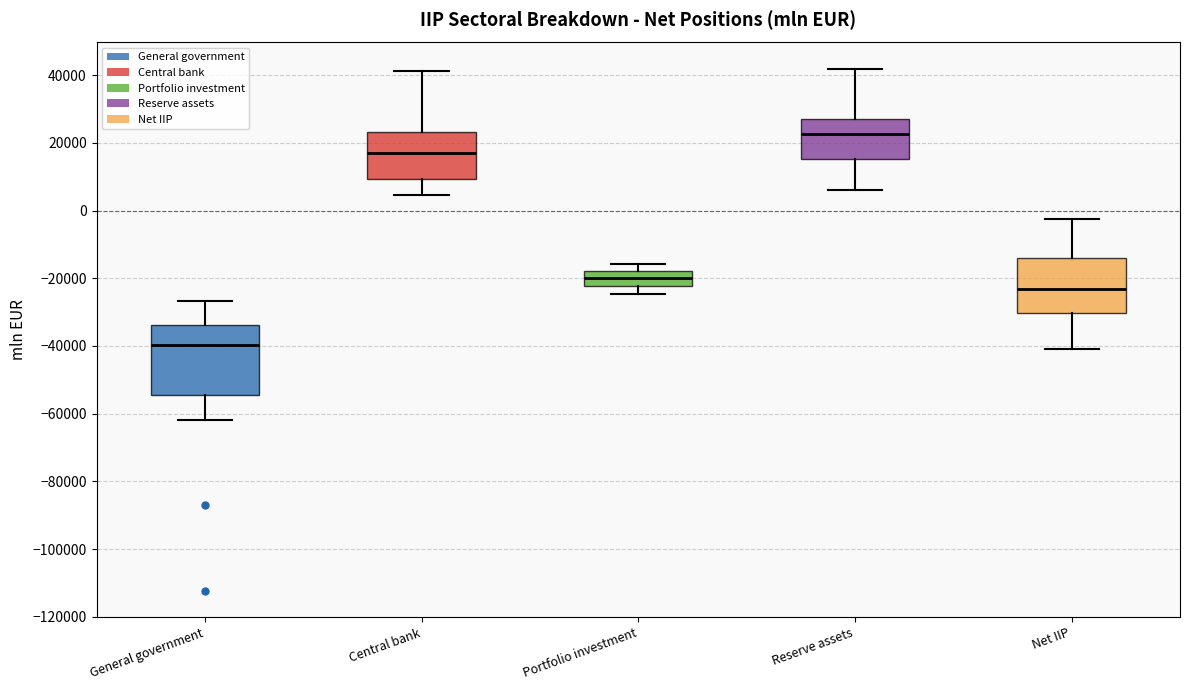

Comparing the boxes themselves (not the whiskers), which one is the tallest?

General government